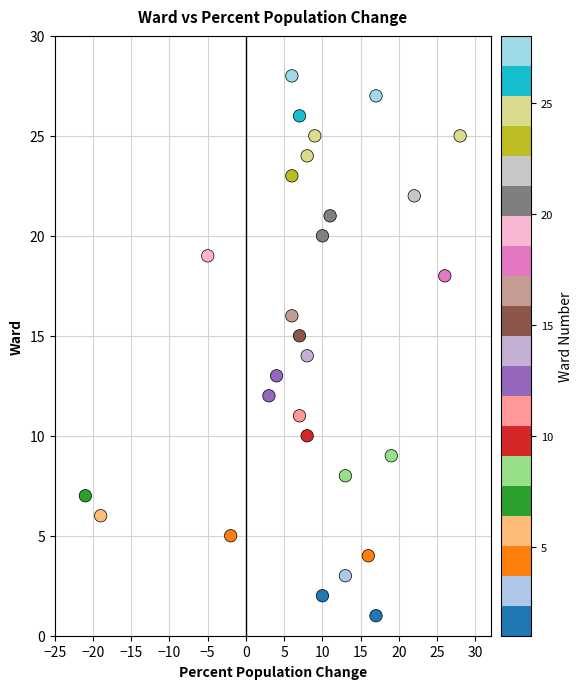

What is the range of Y values (max minus min)?

27